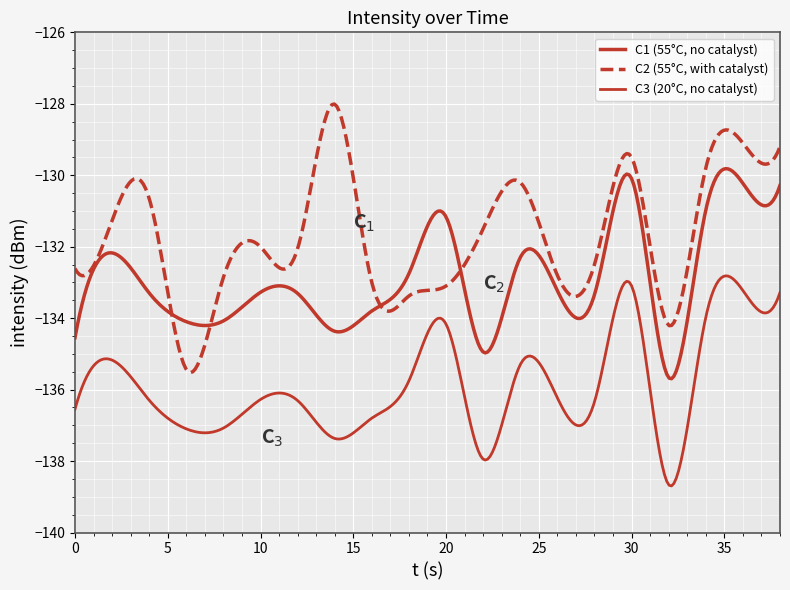

What is the average value of the C3 (20°C, no catalyst) series?

-135.8